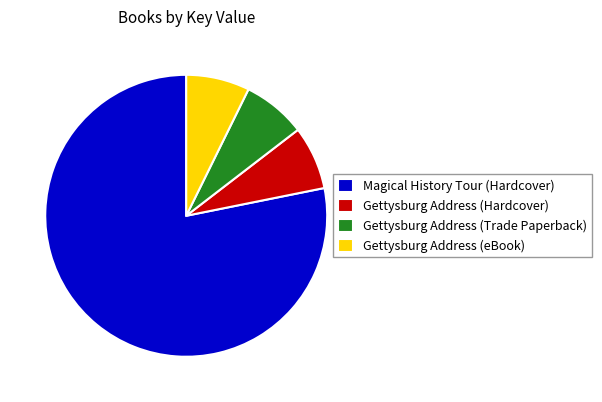

Is there a majority slice in this chart?

Yes